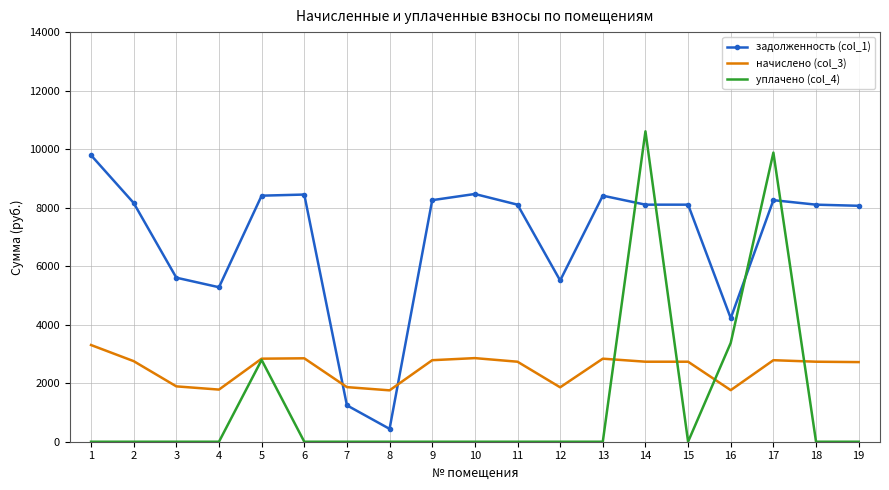

Count the number of data series in this chart.

3